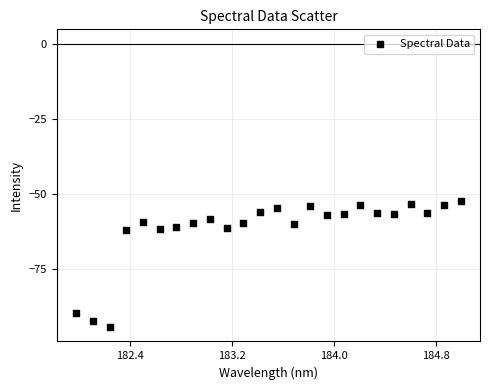

What is the range of X values (max minus min)?

3.0